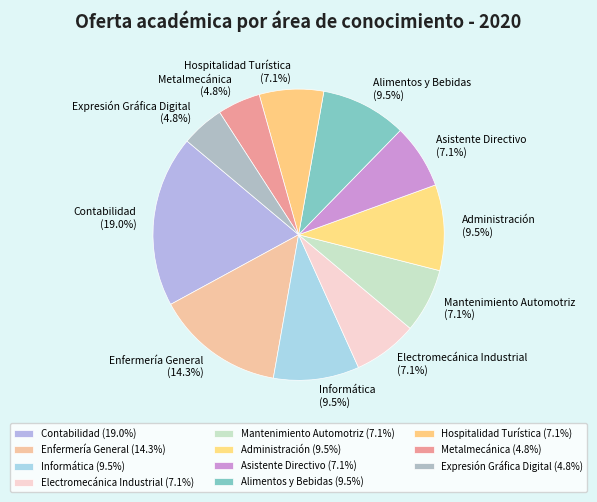

How much of the chart is everything except Administración?

90.5%